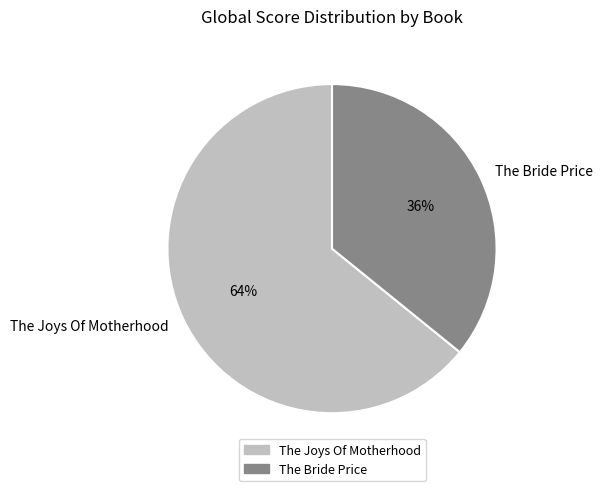

To the nearest percent, what portion does The Joys Of Motherhood represent?

64%